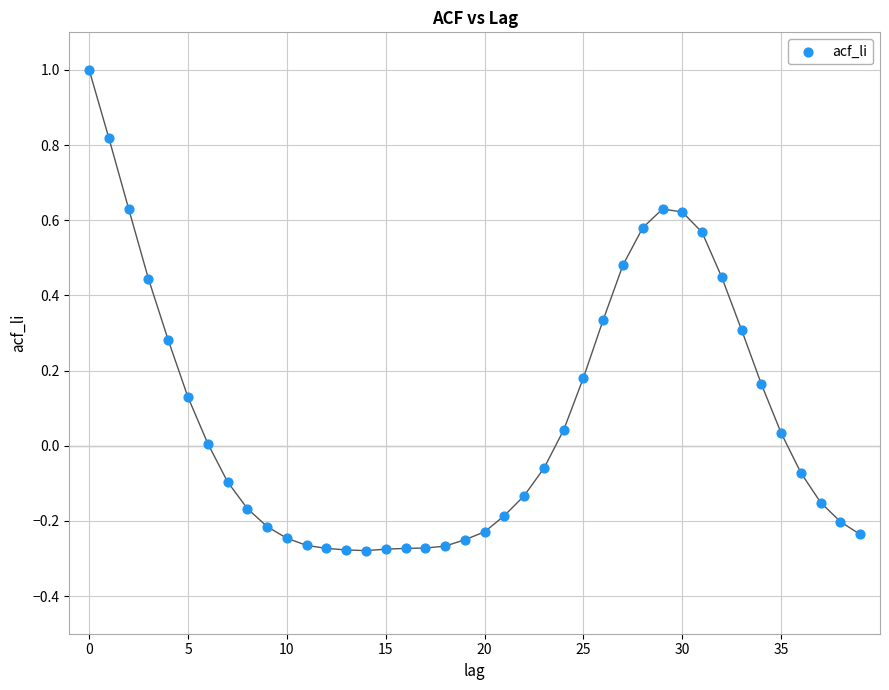

What is the range of Y values (max minus min)?

1.3